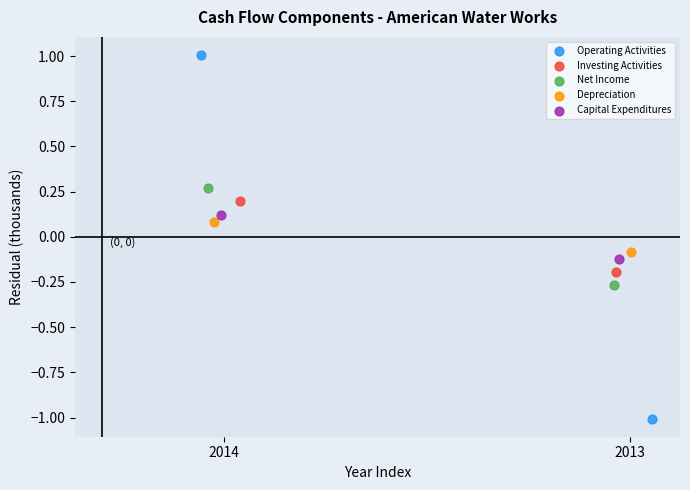

Which series has the widest spread of Y values?

Operating Activities